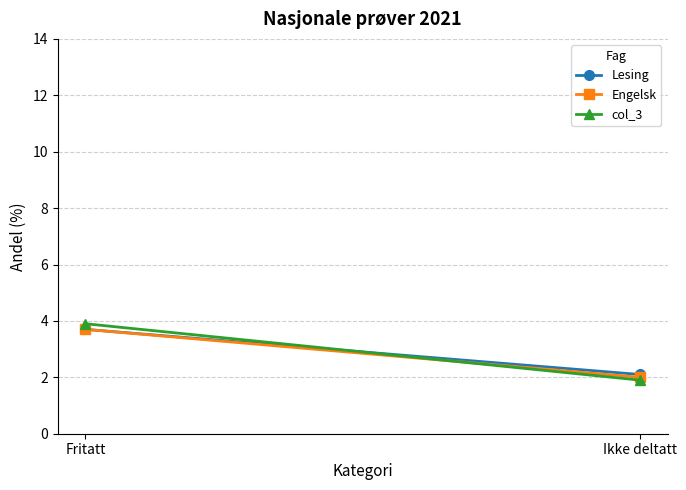

What is the approximate value of Engelsk at Fritatt?

3.7